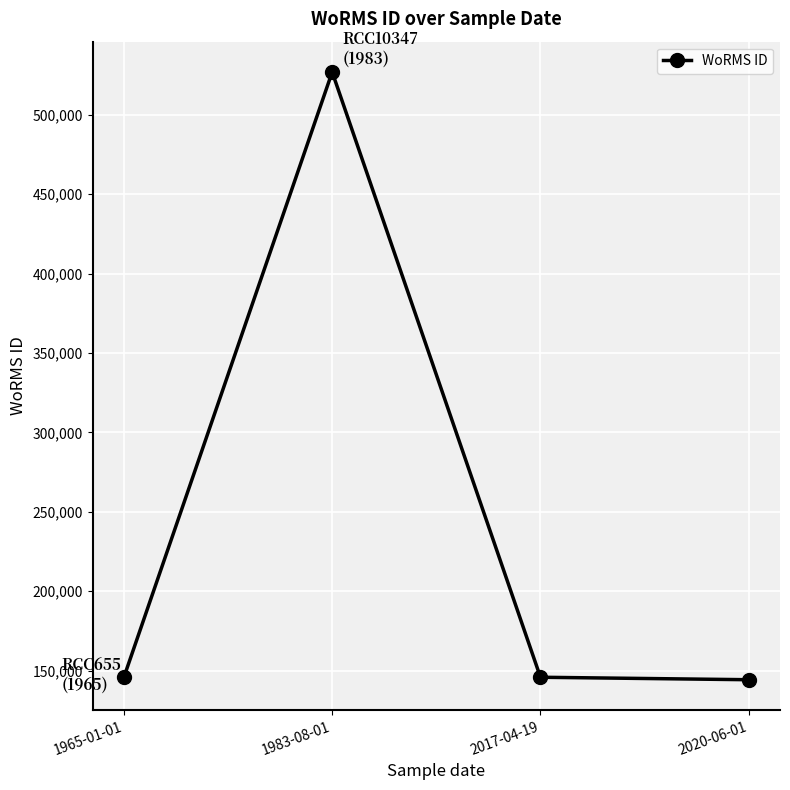

What is the change in value from 1983-08-01 to 2020-06-01?

-382713